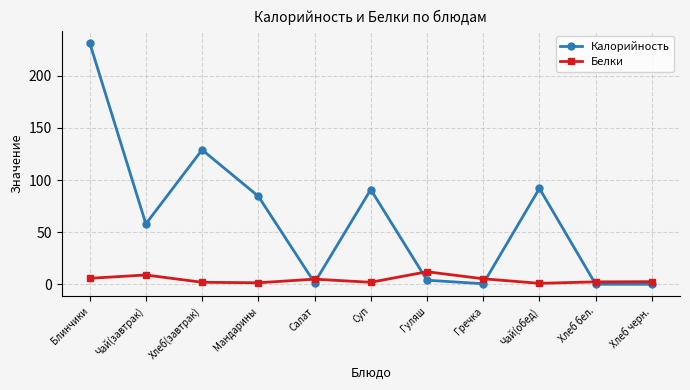

At which label is Калорийность closest to 115?

Хлеб(завтрак)